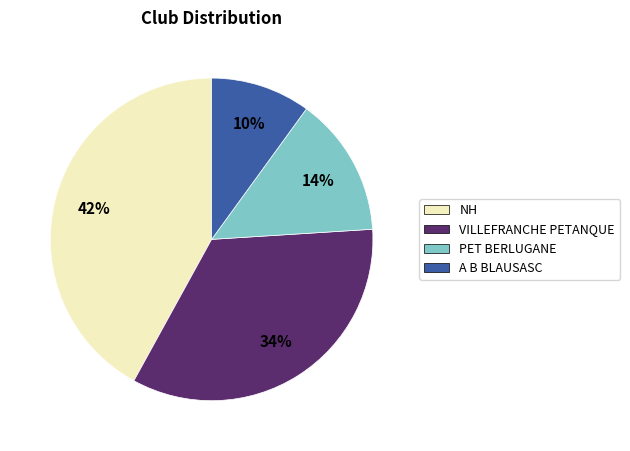

To the nearest percent, what is the difference between the largest and smallest slice percentages?

32%